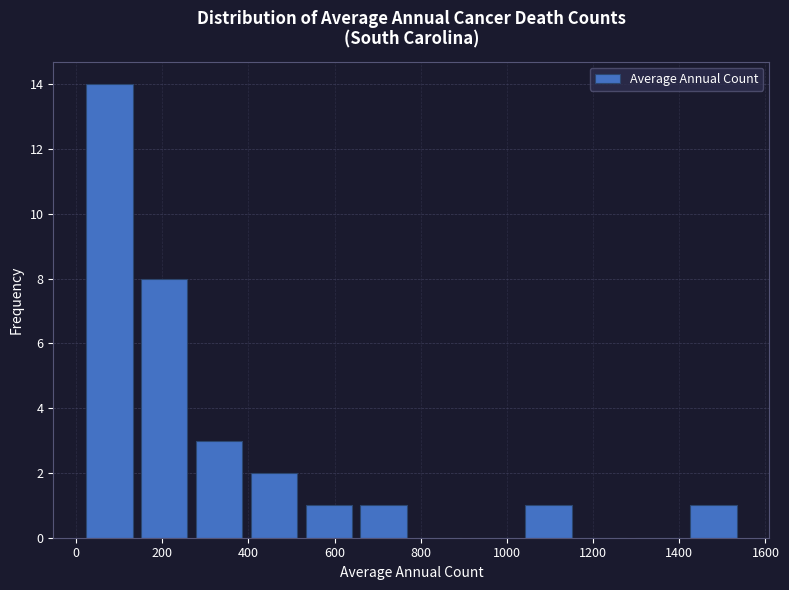

Reading left to right, list every bar in this chart as the range it spans on the x-axis followed by its height. Neither the bar edges nor the heights are printed on the chart, so give them approximately, as read against the axes.

20 to 140: 14
140 to 260: 8
260 to 400: 3
400 to 520: 2
520 to 660: 1
660 to 780: 1
780 to 900: 0
900 to 1040: 0
1040 to 1160: 1
1160 to 1280: 0
1280 to 1420: 0
1420 to 1540: 1